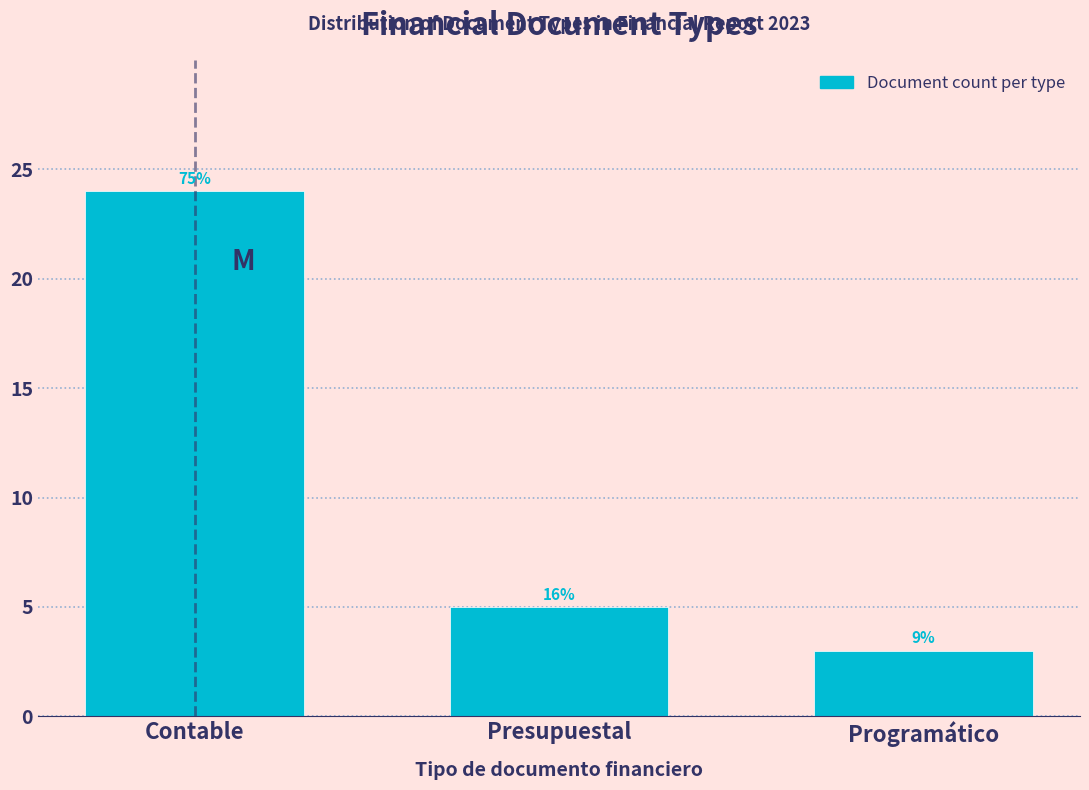

How many bars are there in total?

3